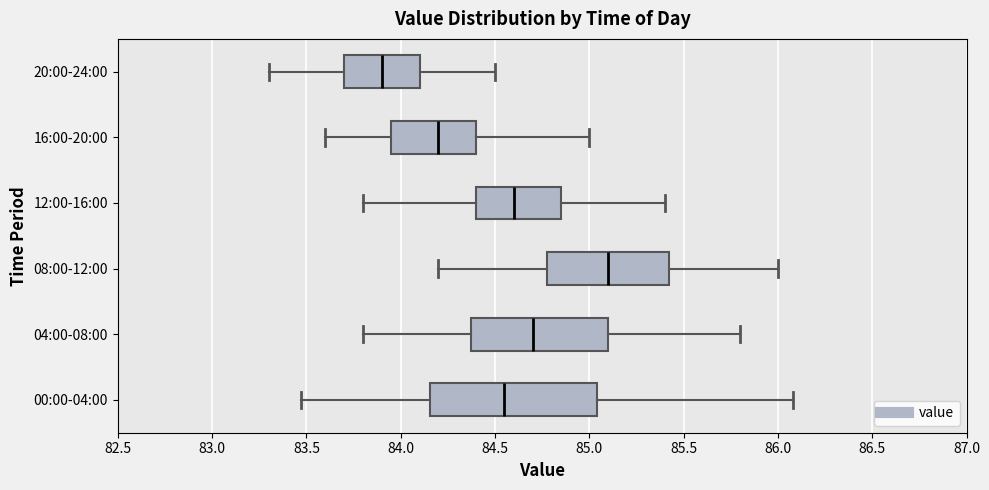

Reading bottom to top, transcribe this box plot: for each box, give where its median line is, the range the box spans, and where its two whiskers end, as read against the x-axis. The values are not printed on the chart, so give them approximately, as read against the axis.

00:00-04:00: median 84.55, box 84.15 to 85.05, whiskers 83.45 to 86.10
04:00-08:00: median 84.70, box 84.40 to 85.10, whiskers 83.80 to 85.80
08:00-12:00: median 85.10, box 84.80 to 85.45, whiskers 84.20 to 86.00
12:00-16:00: median 84.60, box 84.40 to 84.85, whiskers 83.80 to 85.40
16:00-20:00: median 84.20, box 83.95 to 84.40, whiskers 83.60 to 85.00
20:00-24:00: median 83.90, box 83.70 to 84.10, whiskers 83.30 to 84.50